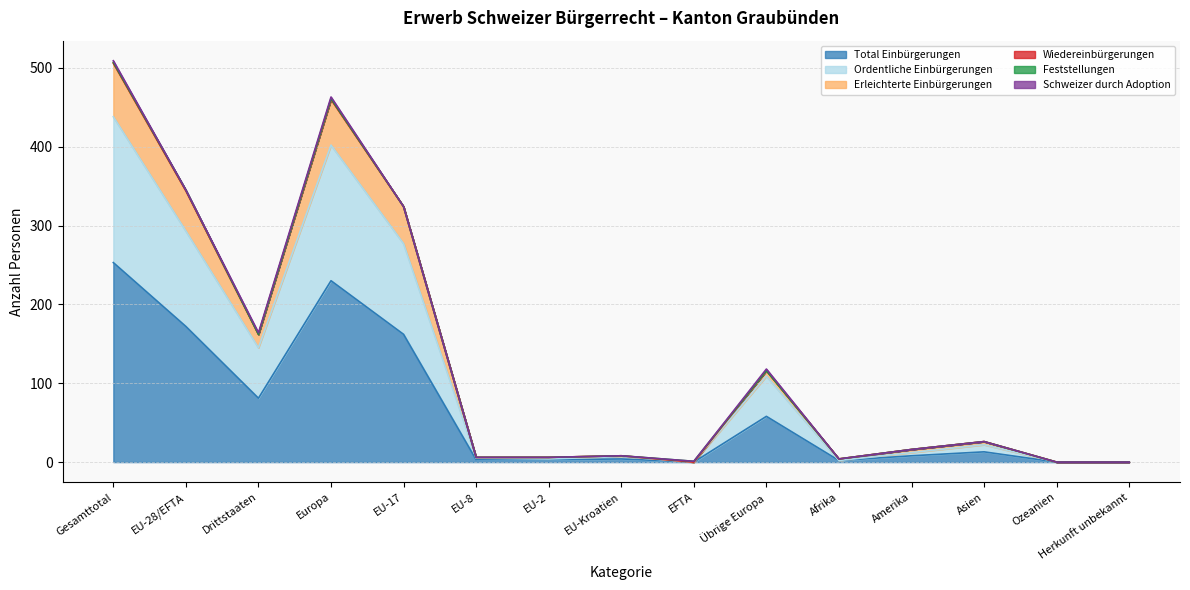

What is the highest value of the Total Einbürgerungen series?

253